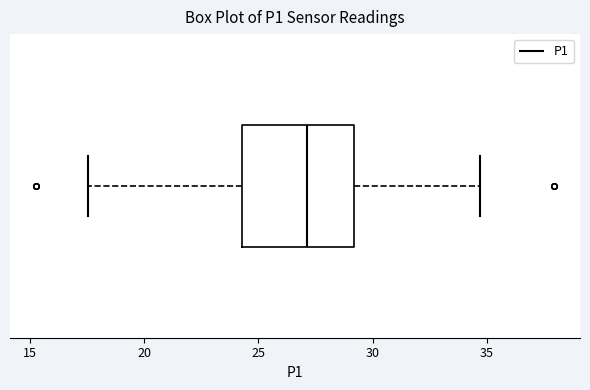

Where is the left edge of the box on the x-axis? The values are not printed on the chart, so give them approximately, as read against the axis.

24.5